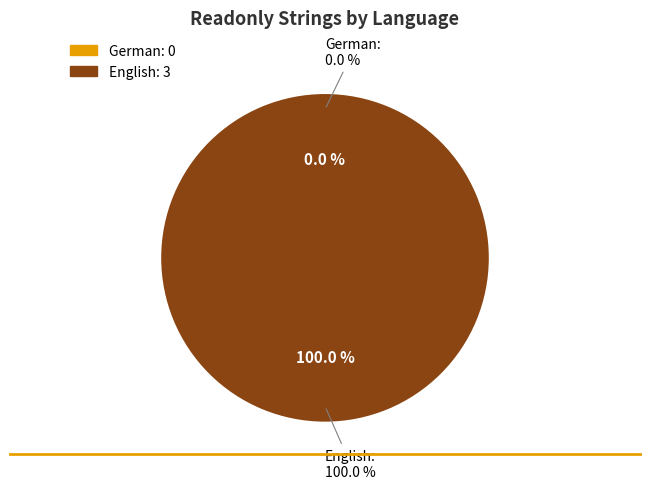

To the nearest percent, what is the combined percentage of German and English?

100%